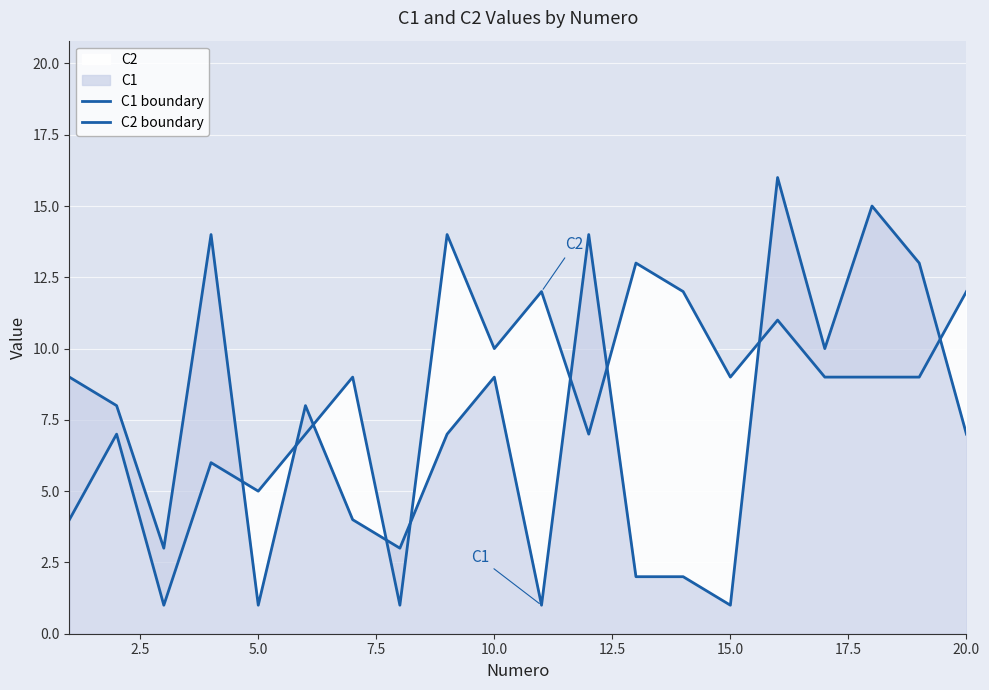

In C1 boundary, how many points are lower than both neighbors (excluding endpoints)?

6